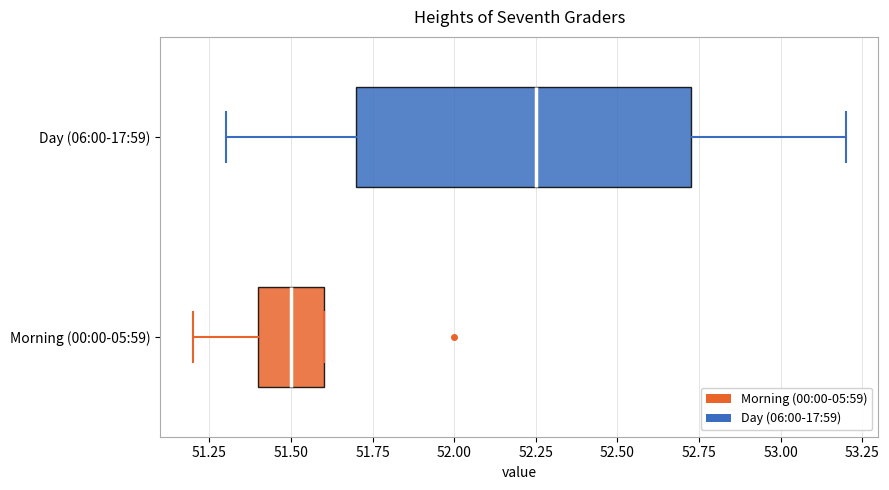

Which box has the furthest to the right median line?

Day (06:00-17:59)